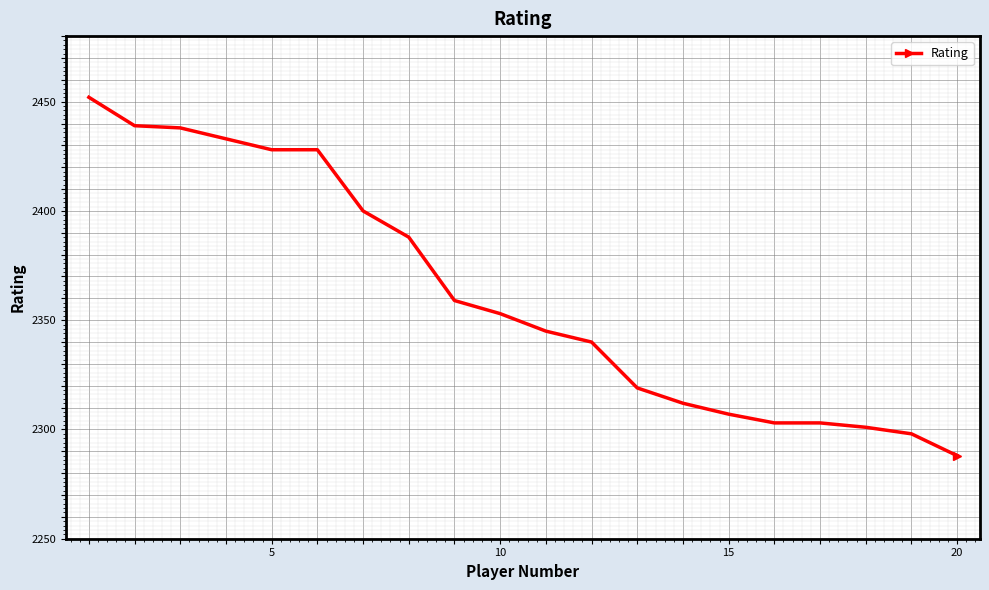

What is the minimum value shown in the chart?

2288